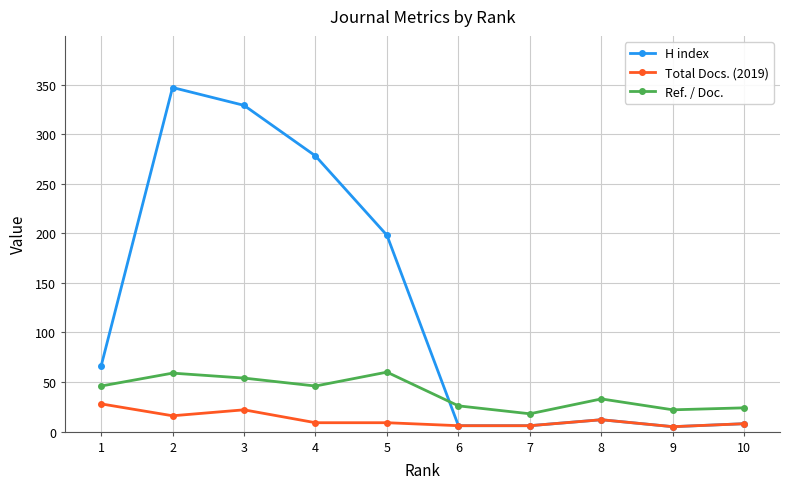

Count the number of data series in this chart.

3